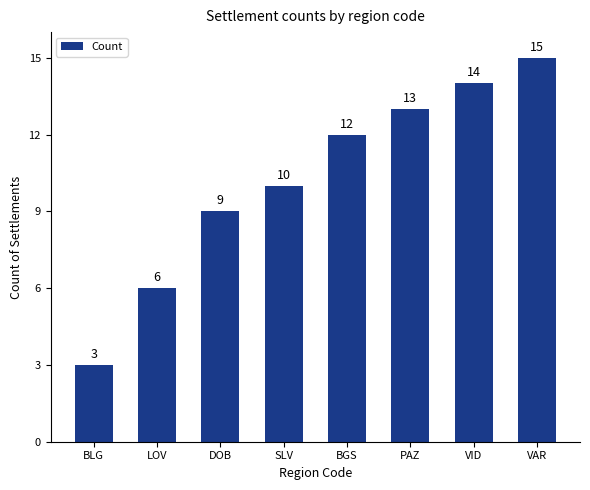

Where is the data nearest to the value 9?

DOB